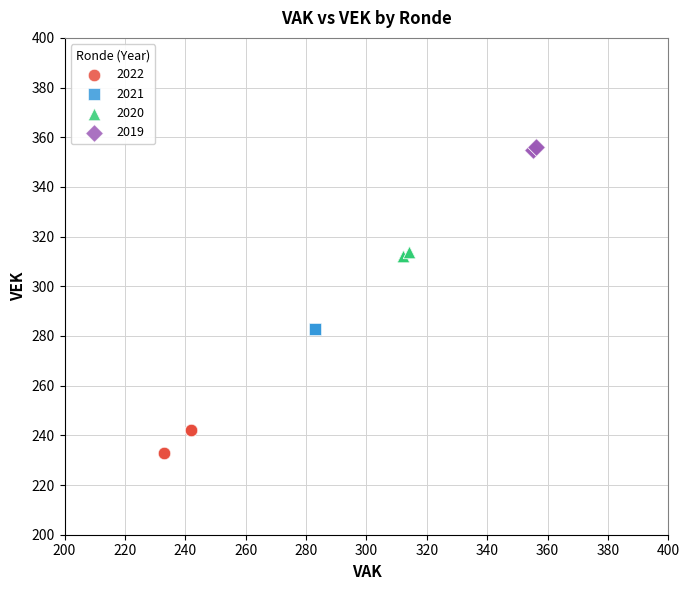

Which series contains the lowest Y value?

2022